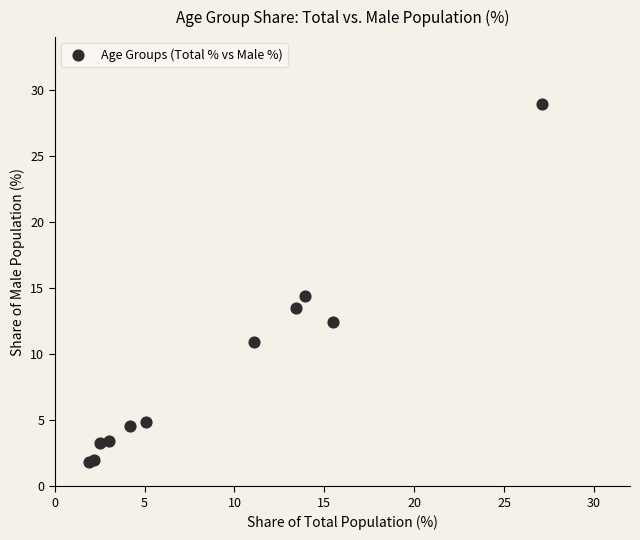

What Y value in the scatter plot is closest to 15?

14.4